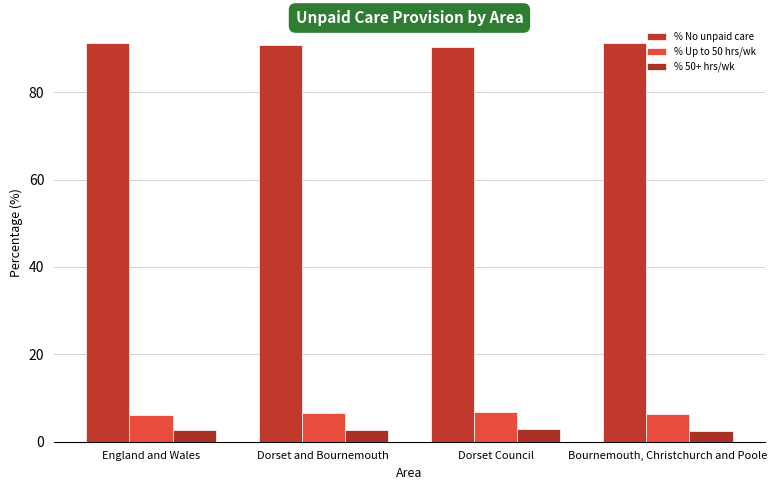

How many data points does each series have?

4